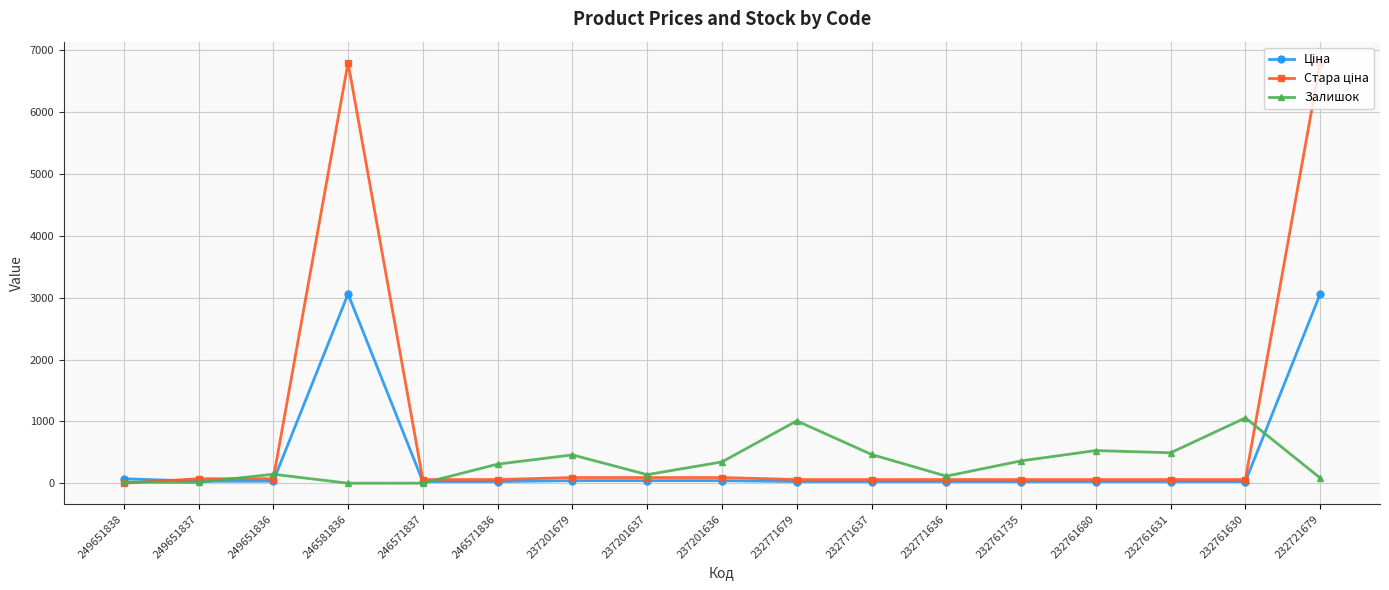

What is the value of the Залишок point at the 5th from the left?

1.0